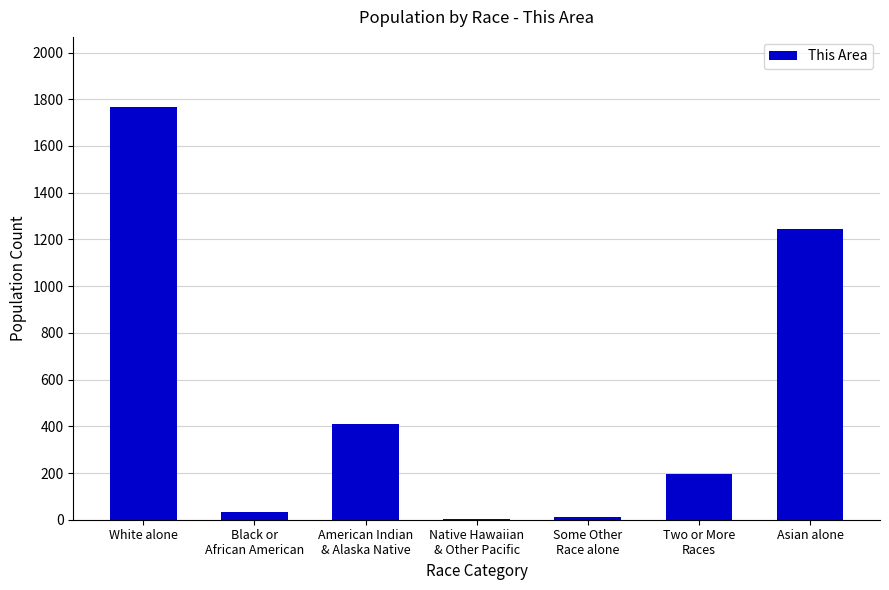

Are the bars horizontal?

No